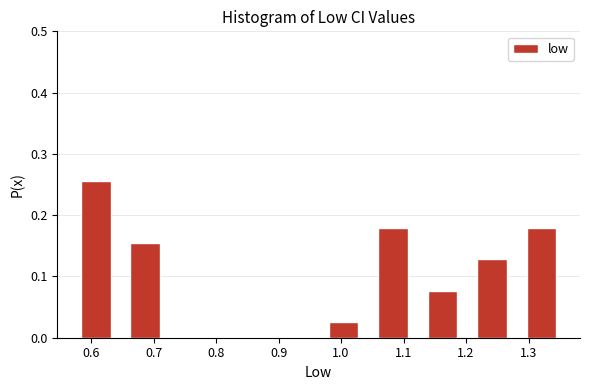

What is the height of the bar covering 0.65 to 0.73 on the x-axis? Neither the bar edges nor the heights are printed on the chart, so give them approximately, as read against the axes.

0.15